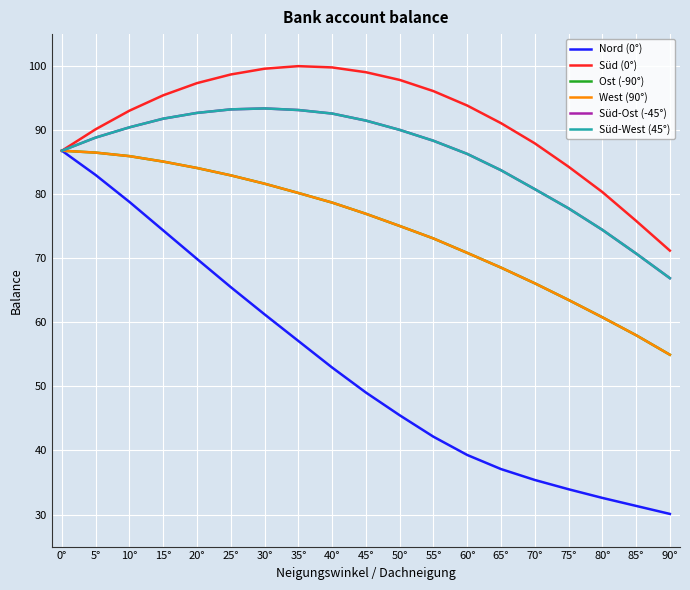

Does the chart have visible grid lines?

Yes